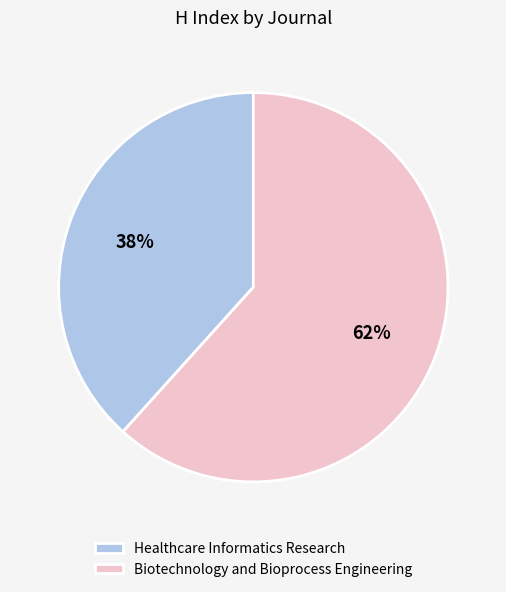

Rank the categories by value from lowest to highest.

Healthcare Informatics Research, Biotechnology and Bioprocess Engineering